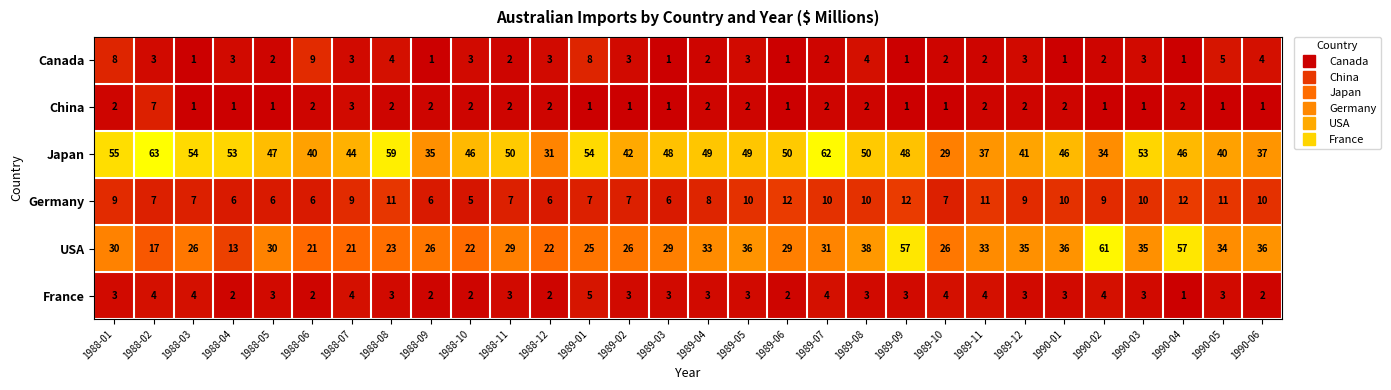

What is the highest value of the Germany series?

12